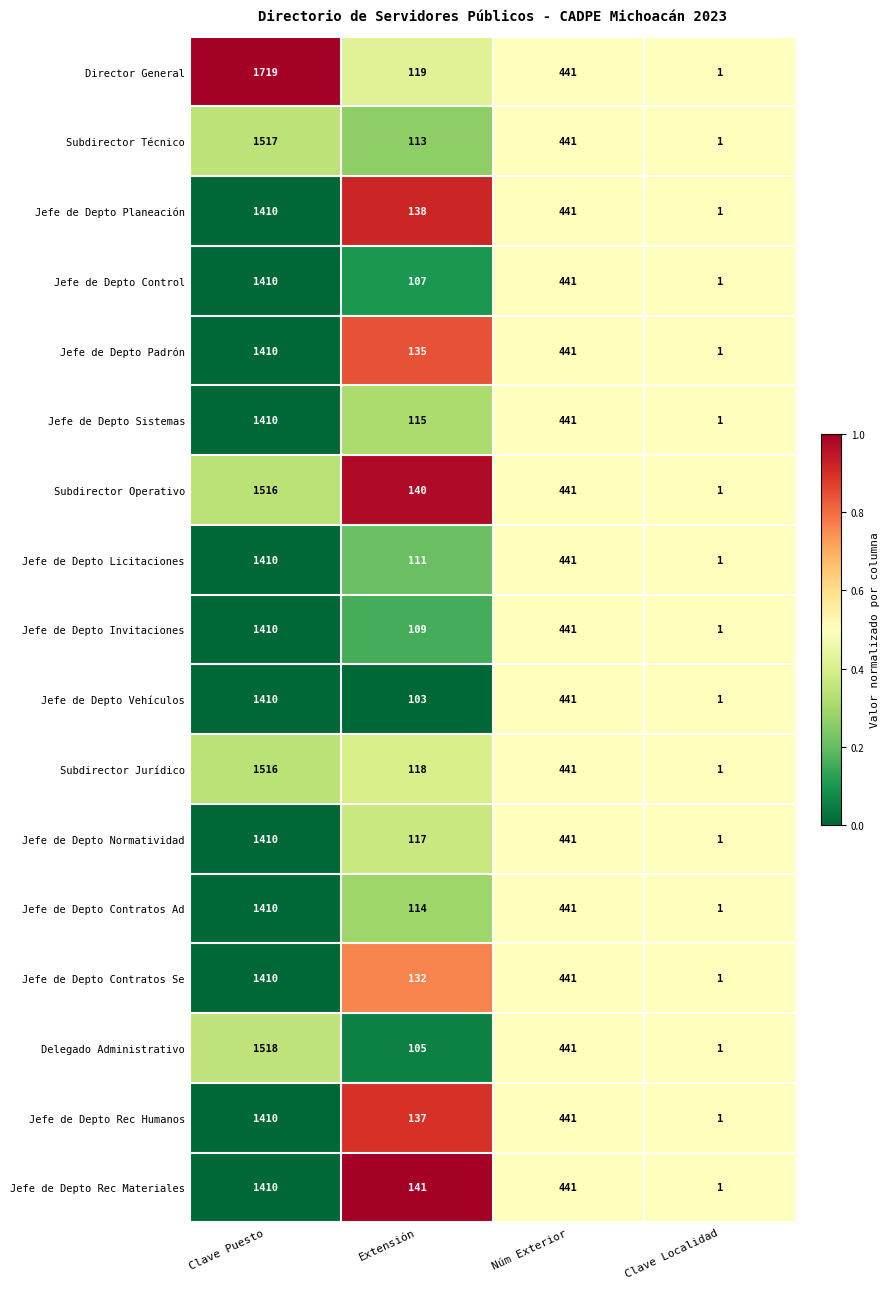

The Jefe de Depto Rec Materiales series shows 1410 at Clave Puesto. True or false?

True